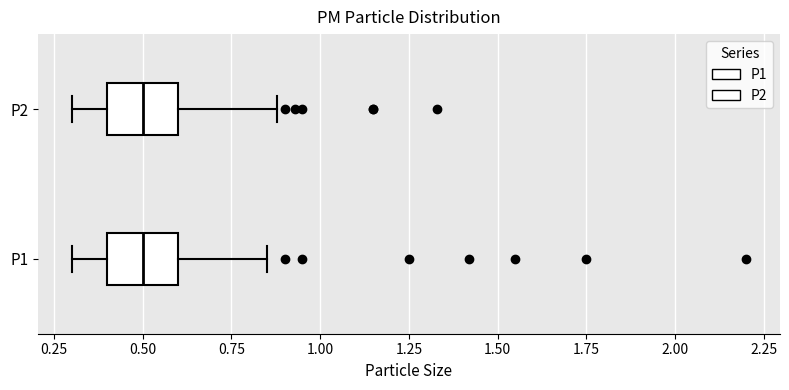

Reading bottom to top, read every box against the x-axis: the position of its median line, the range the box covers, and the ends of its whiskers. The values are not printed on the chart, so give them approximately, as read against the axis.

P1: median 0.50, box 0.40 to 0.60, whiskers 0.30 to 0.85
P2: median 0.50, box 0.40 to 0.60, whiskers 0.30 to 0.90